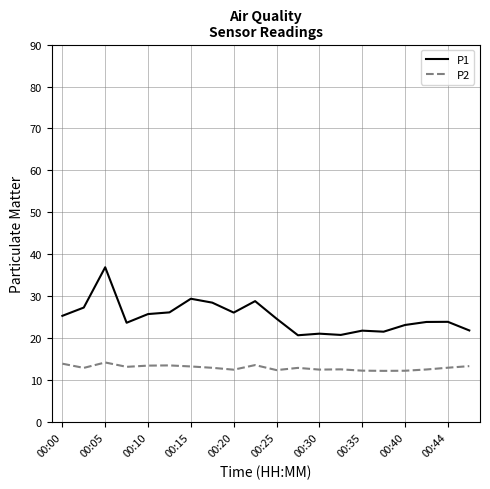

What is the greatest value displayed?

37.0